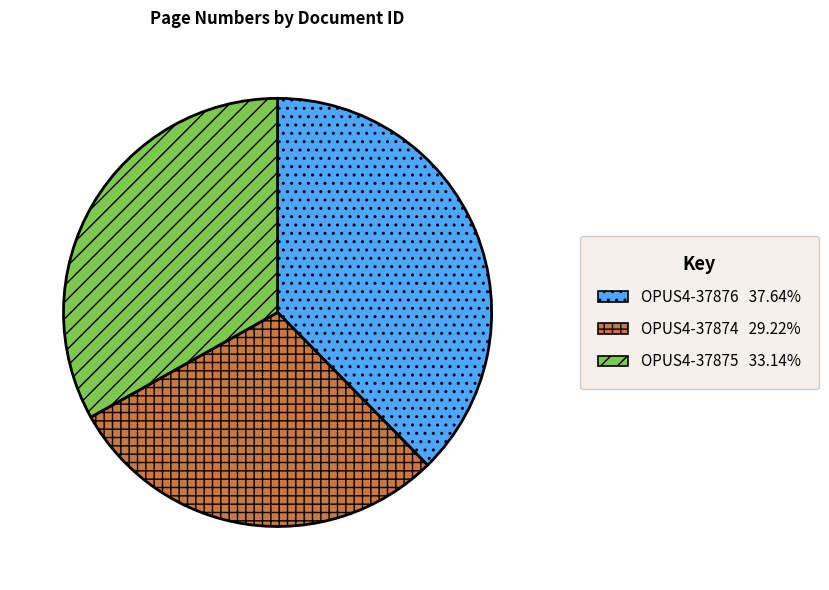

Is OPUS4-37876 the majority of the pie?

No